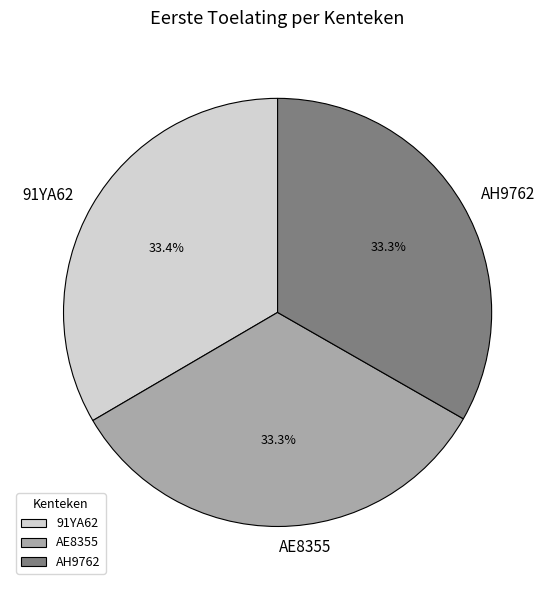

What is the ratio of the value at AH9762 to the value at AE8355?

1.0